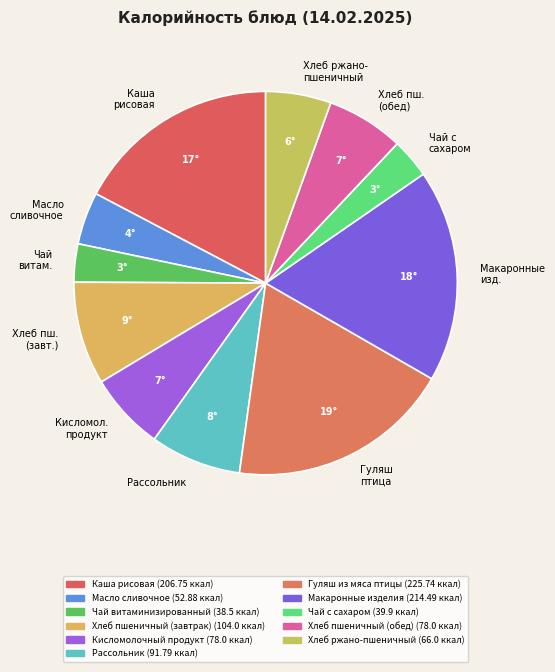

Which slice is the largest?

Гуляш птица